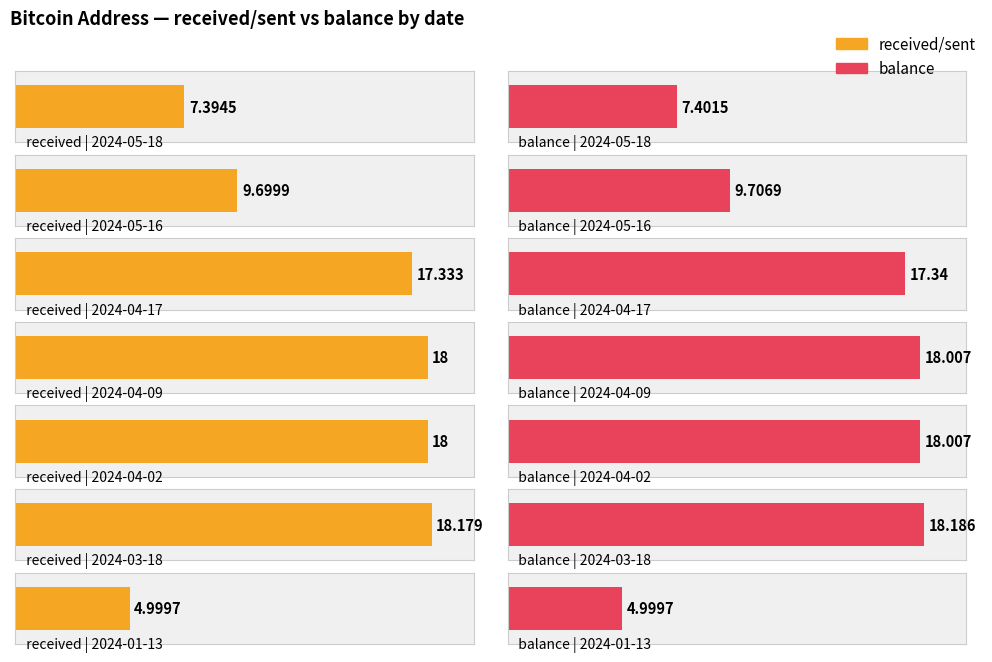

Does the chart contain any negative values?

No